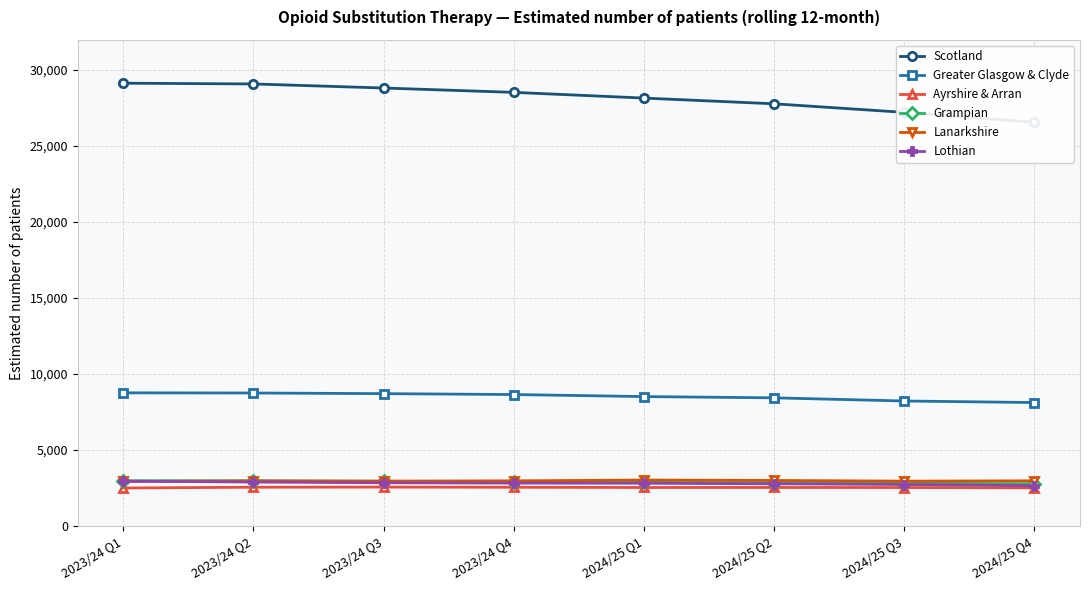

What is the label of the 7th point from the right?

2023/24 Q2